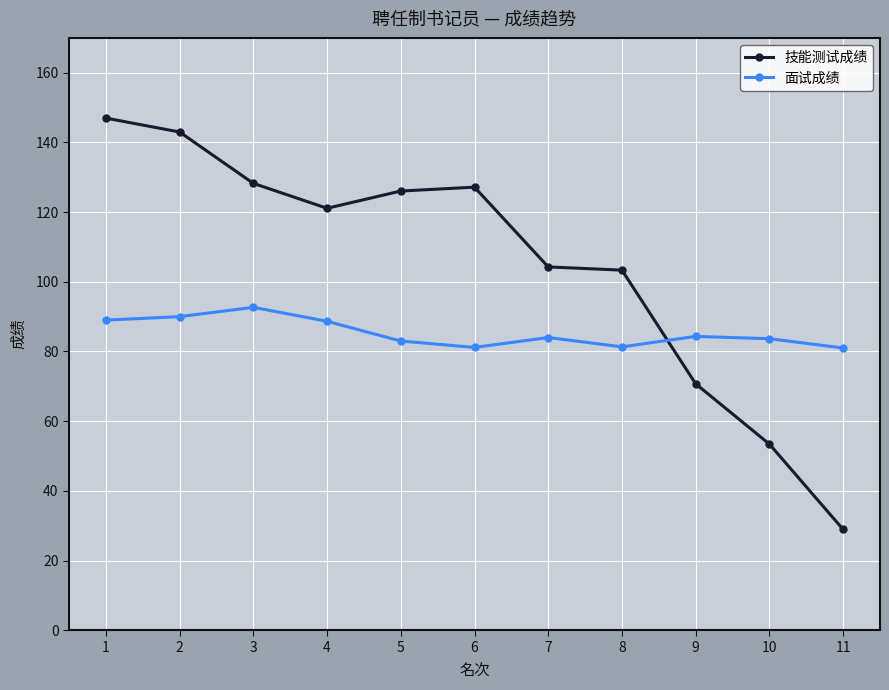

List the series in order of their overall mean, lowest first.

面试成绩, 技能测试成绩